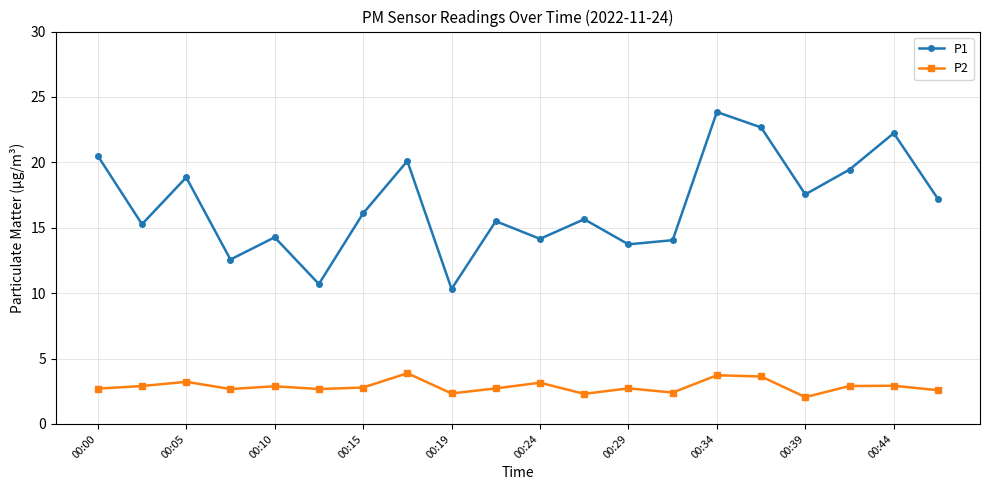

How many lines are shown in the chart?

2